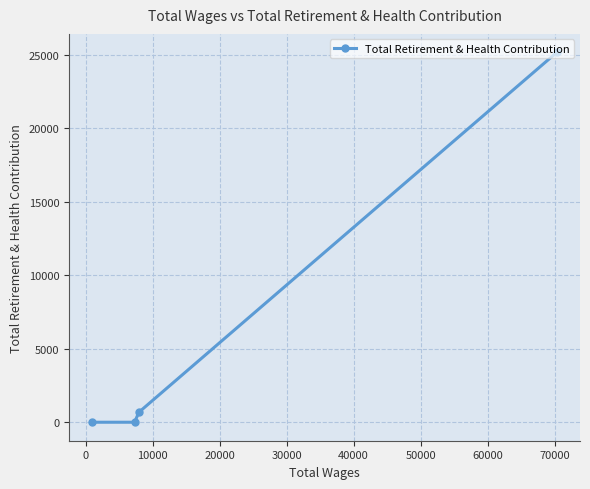

What is the sum of all values?

25827